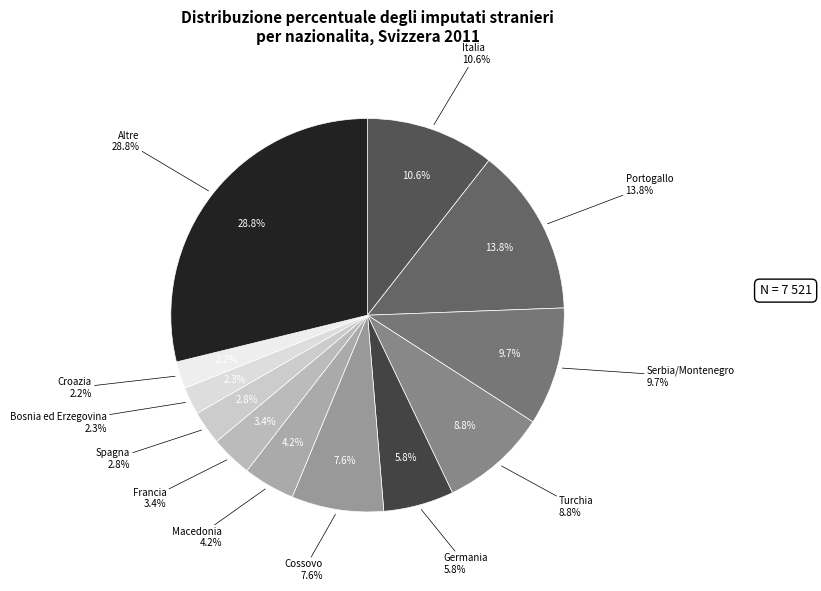

Which category has the biggest portion of the pie?

Altre